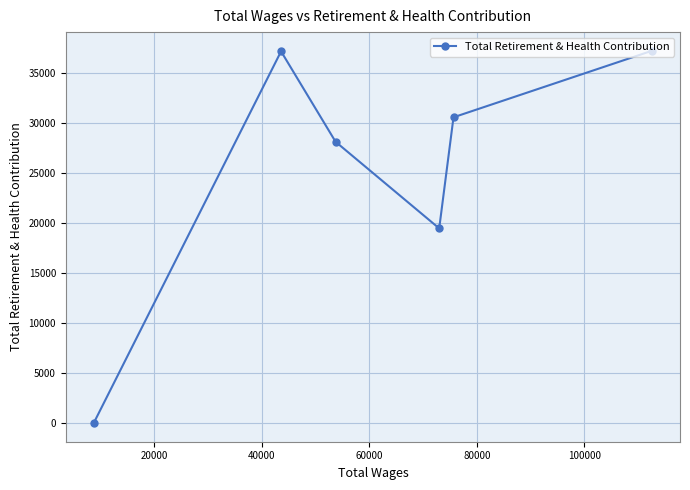

What is the sum of all values?

152617